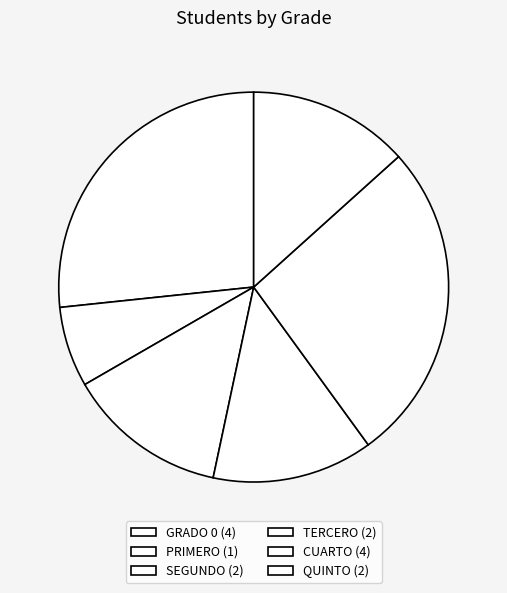

To the nearest percent, what portion does PRIMERO represent?

7%